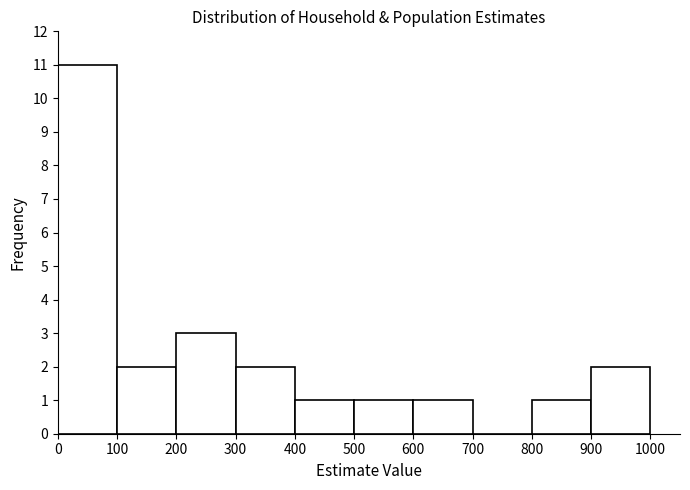

Reading left to right, transcribe this chart: for each bar, give the range it covers on the x-axis and its height. The values are not printed on the chart, so give them approximately, as read against the axis.

0 to 100: 11
100 to 200: 2
200 to 300: 3
300 to 400: 2
400 to 500: 1
500 to 600: 1
600 to 700: 1
700 to 800: 0
800 to 900: 1
900 to 1000: 2